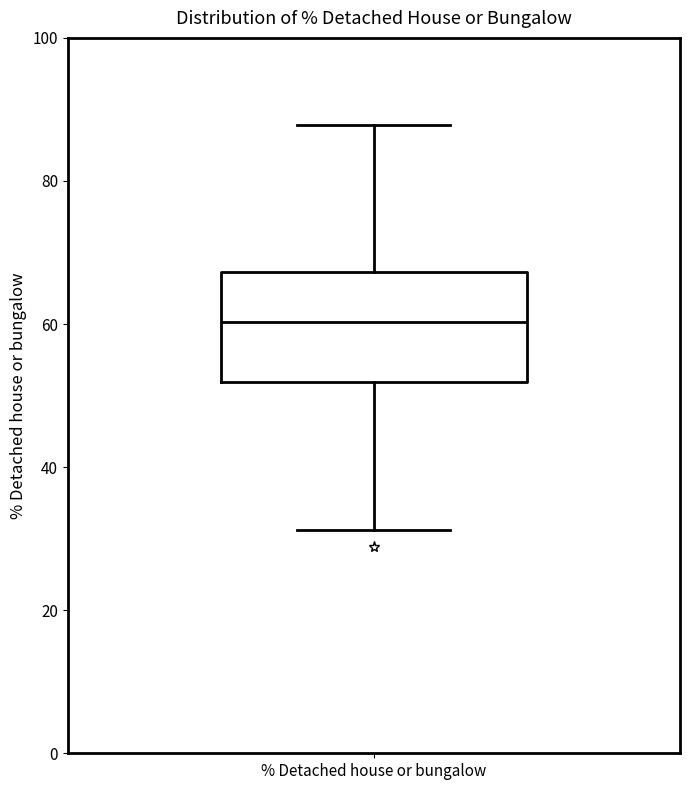

Transcribe this box plot: give where the median line is, the range the box spans, and where the two whiskers end, as read against the y-axis. The values are not printed on the chart, so give them approximately, as read against the axis.

median 60, box 52 to 68, whiskers 32 to 88